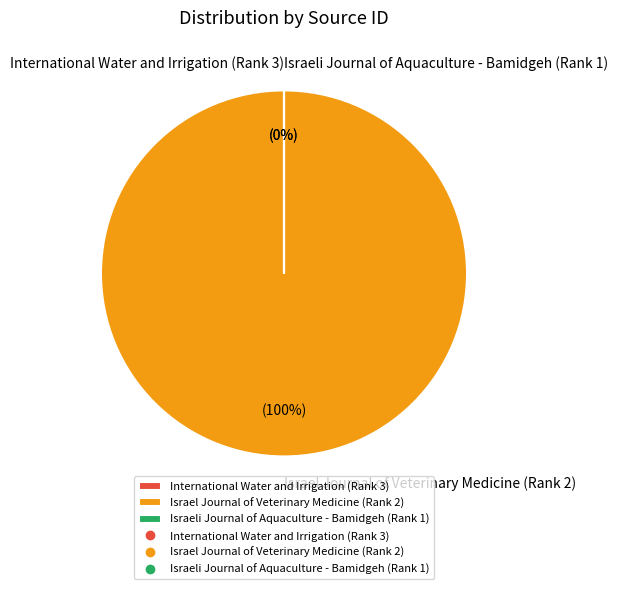

What is the majority slice?

Israel Journal of Veterinary Medicine (Rank 2)